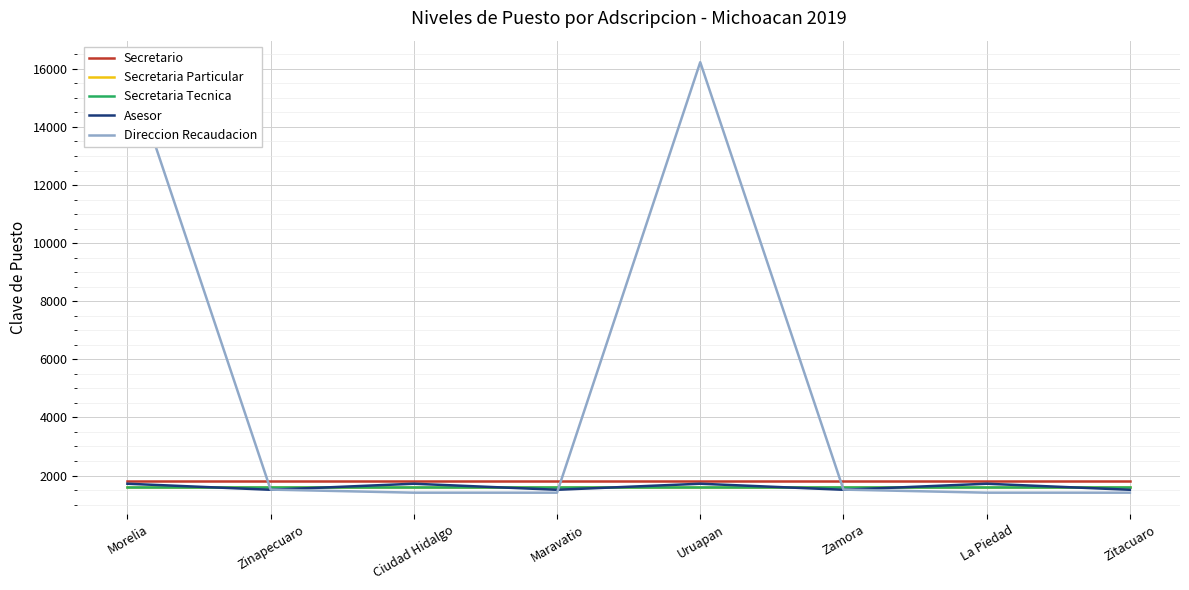

Which has a higher value, Uruapan or Maravatio?

Uruapan